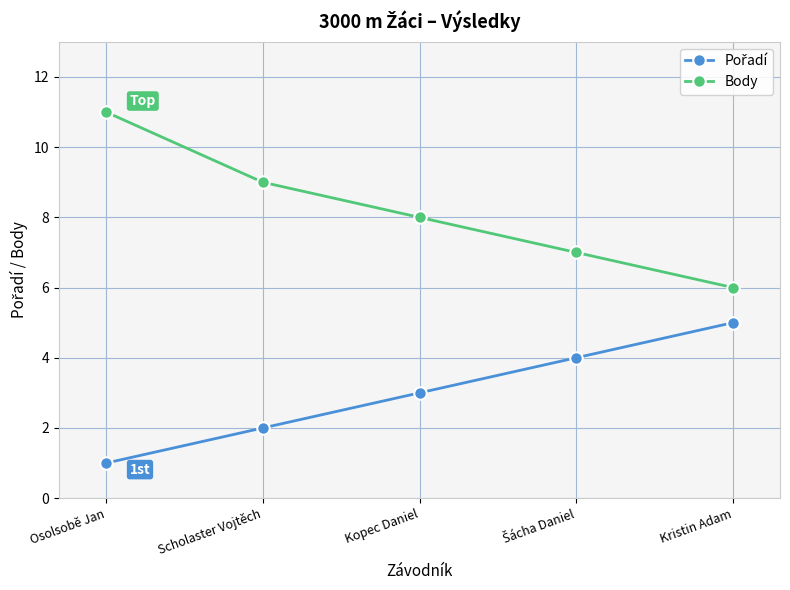

What is the greatest value displayed?

11